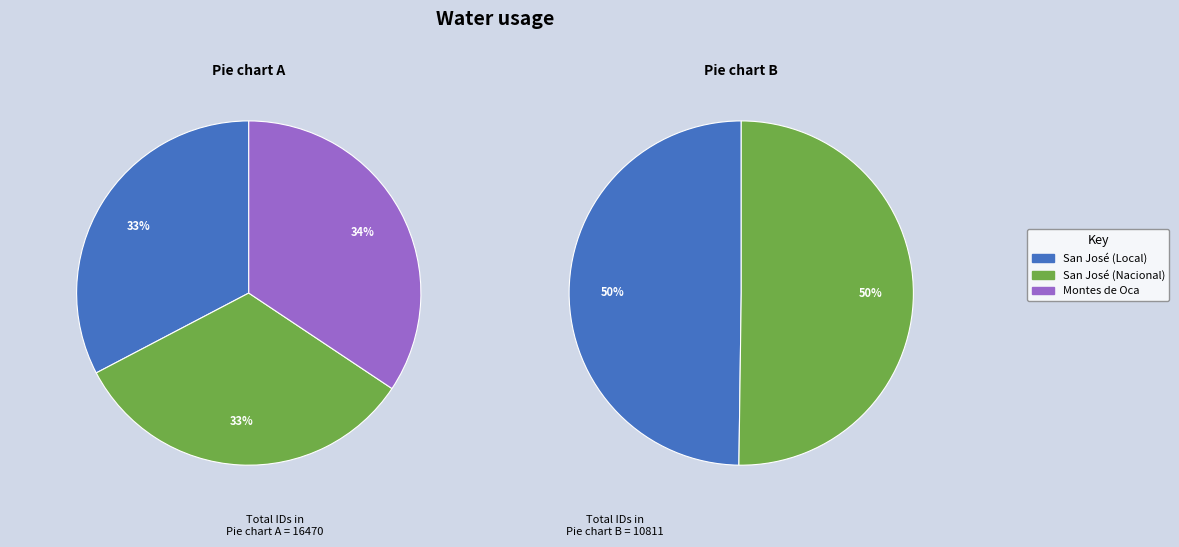

Which slice is the smallest?

San José (Local)